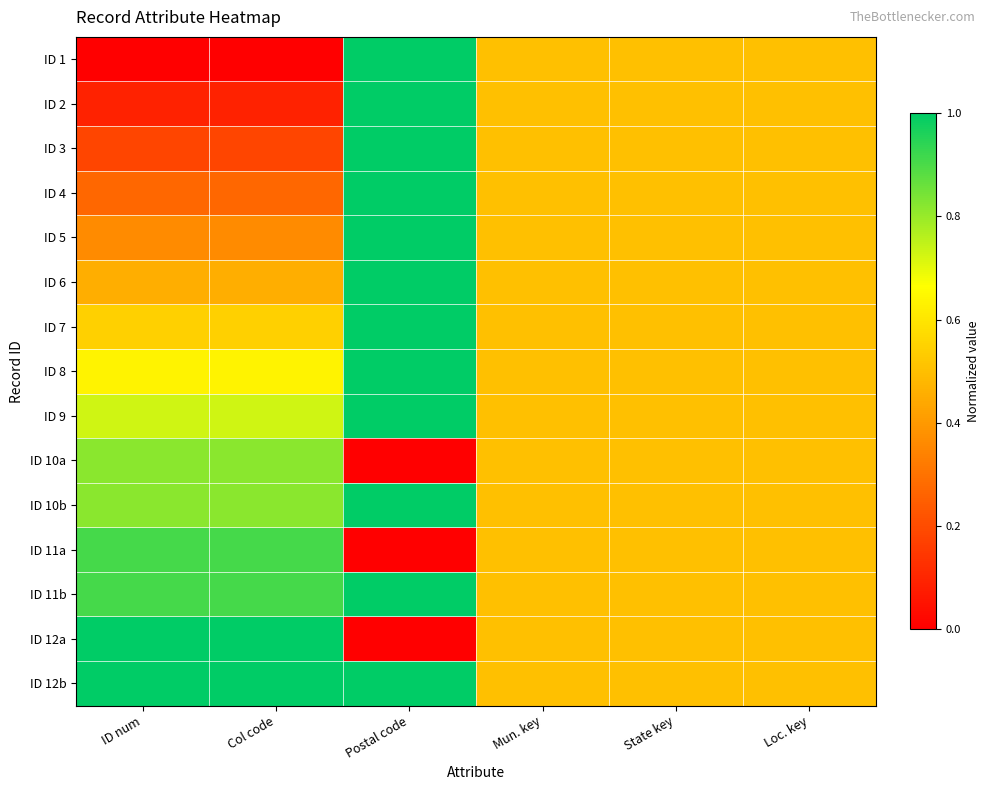

What is the difference between the highest and lowest values at Col code?

1.0